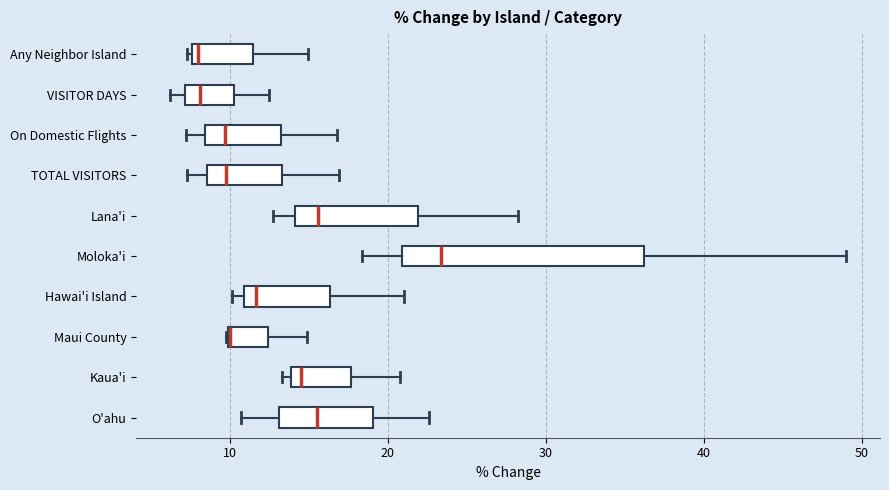

Which box is the widest, from its left edge to its right edge?

Moloka'i